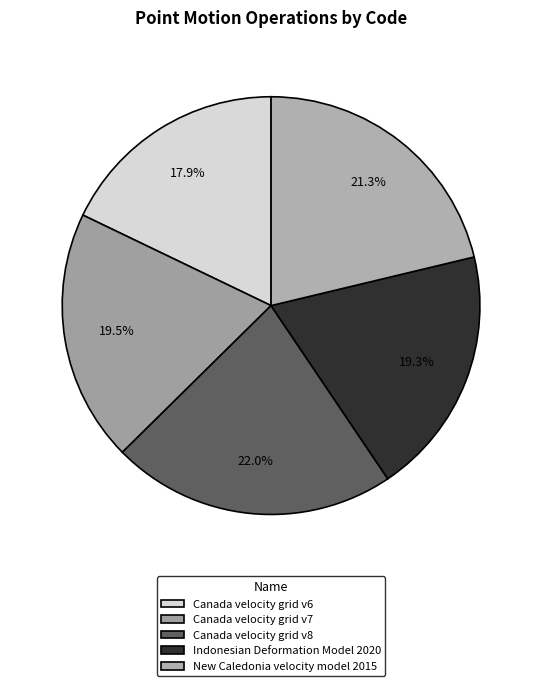

What is the change in value from Canada velocity grid v6 to Indonesian Deformation Model 2020?

+699